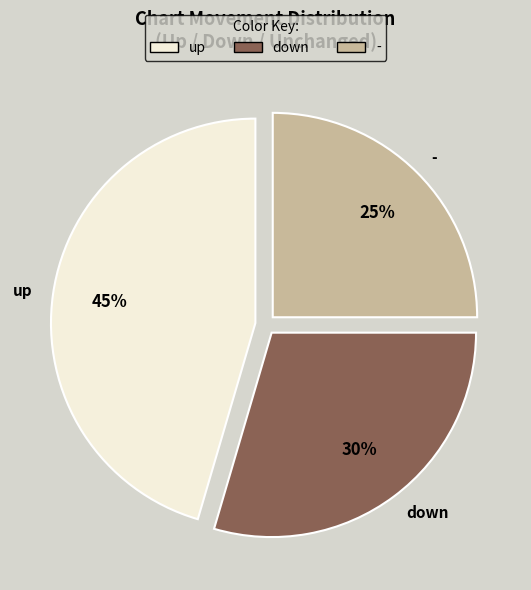

How many slices are in this pie chart?

3